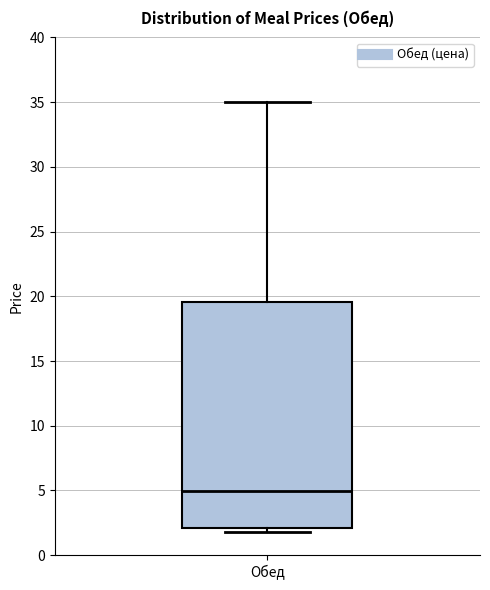

Transcribe this box plot: give where the median line is, the range the box spans, and where the two whiskers end, as read against the y-axis. The values are not printed on the chart, so give them approximately, as read against the axis.

median 5.0, box 2.0 to 19.5, whiskers 2.0 (just below the box's lower edge) to 35.0